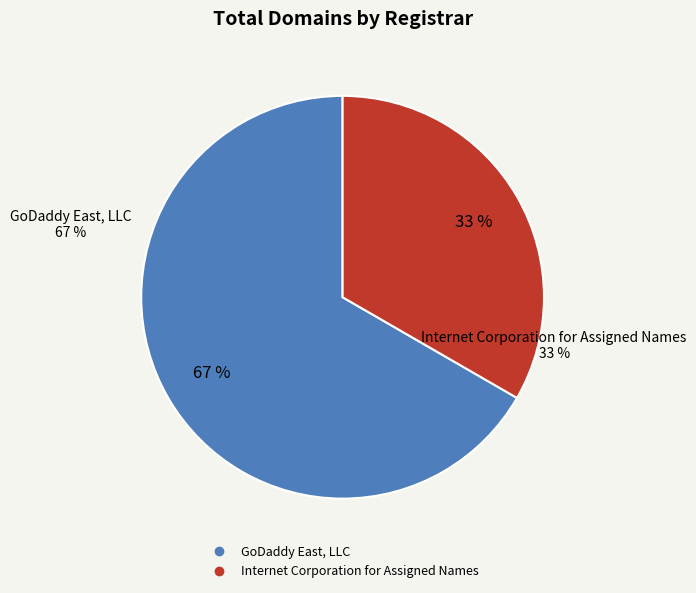

To the nearest percent, what percentage of the pie is Internet Corporation for Assigned Names?

33%